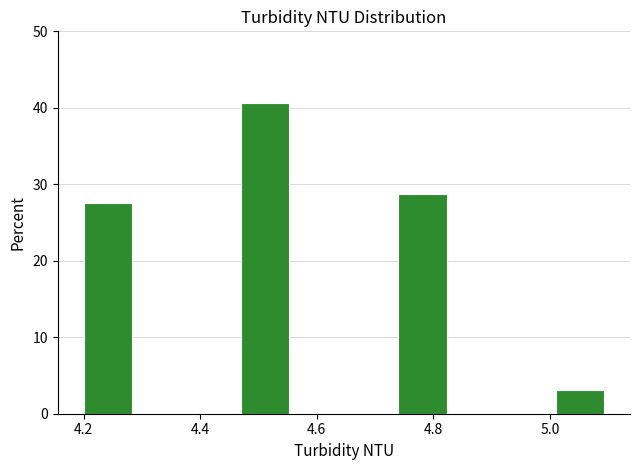

Reading left to right, list every bar in this chart as the range it spans on the x-axis followed by its height. Neither the bar edges nor the heights are printed on the chart, so give them approximately, as read against the axes.

4.20 to 4.29: 28
4.29 to 4.38: 0
4.38 to 4.47: 0
4.47 to 4.56: 41
4.56 to 4.65: 0
4.65 to 4.74: 0
4.74 to 4.83: 29
4.83 to 4.92: 0
4.92 to 5.01: 0
5.01 to 5.10: 3